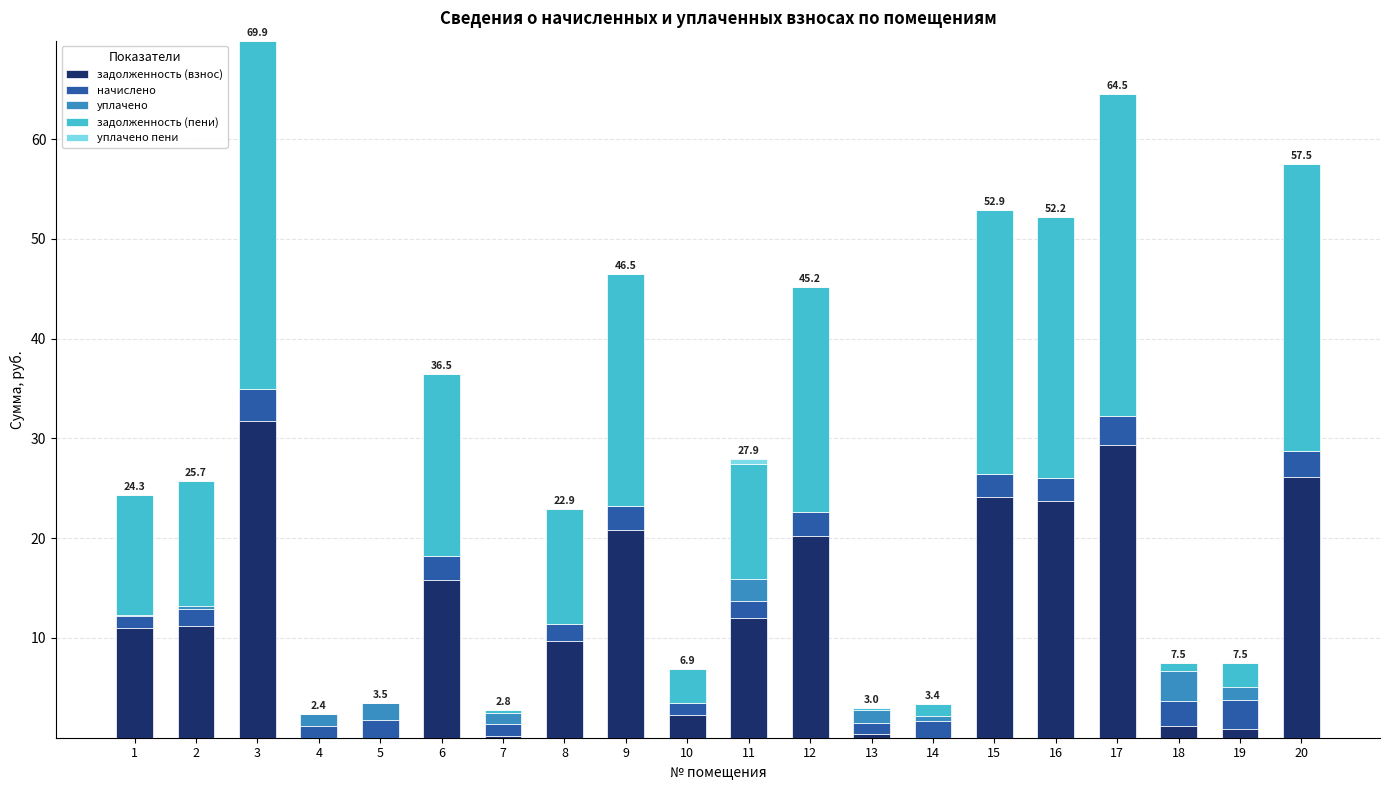

What is the highest value of the задолженность (взнос) series?

31.8